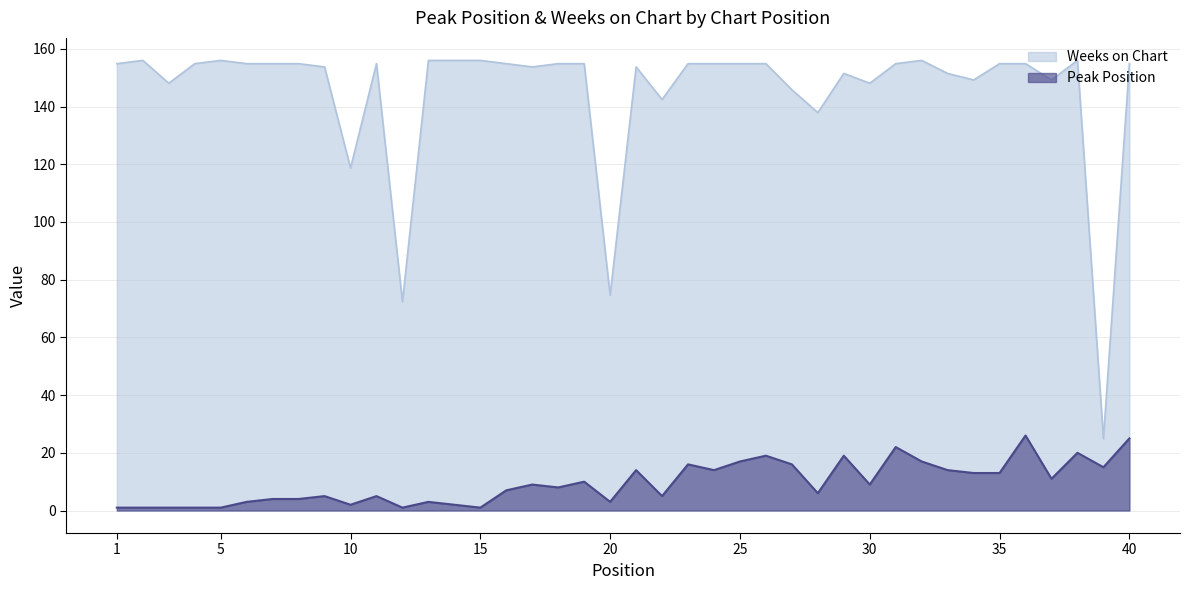

How many interior local valleys does the Peak Position series have?

11